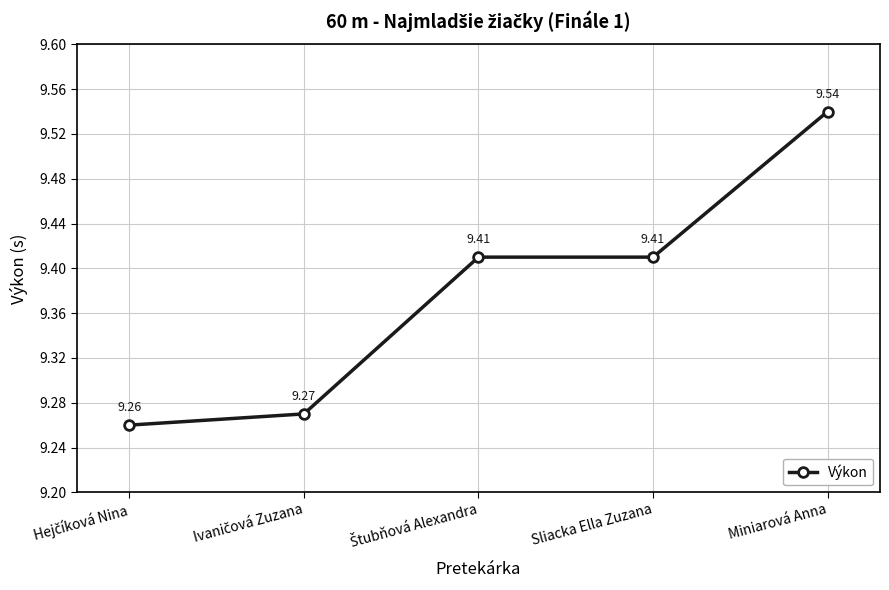

True or false: the data shows 5.0 at Miniarová Anna.

False